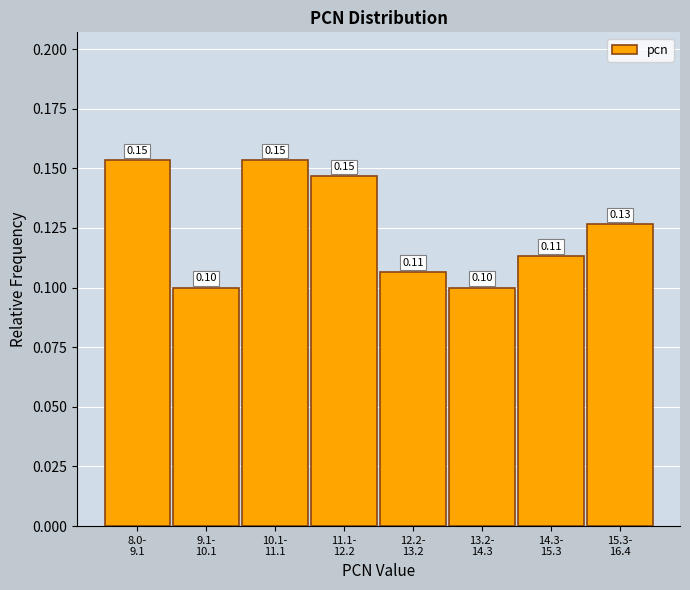

What is the sum of all values?

1.0